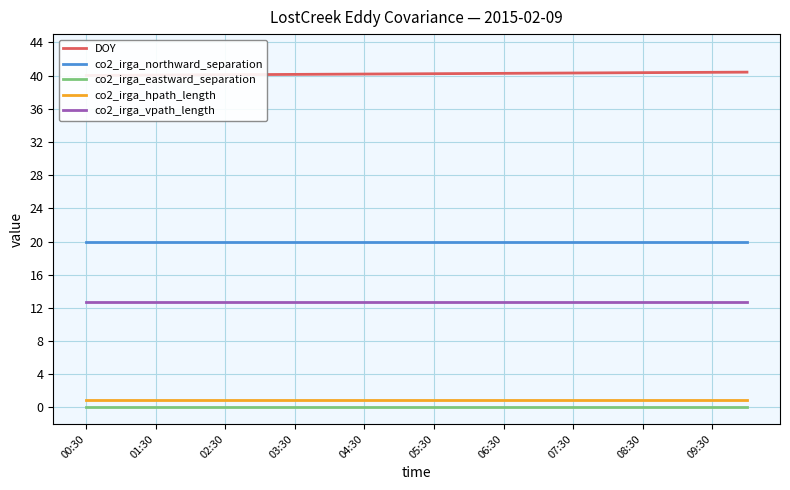

True or false: co2_irga_vpath_length and co2_irga_northward_separation cross at least once.

False